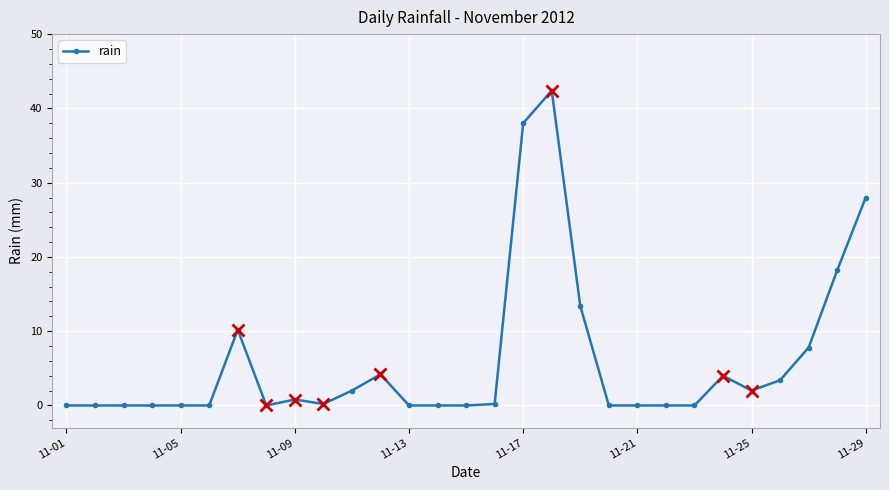

What is the maximum value shown in the chart?

42.4